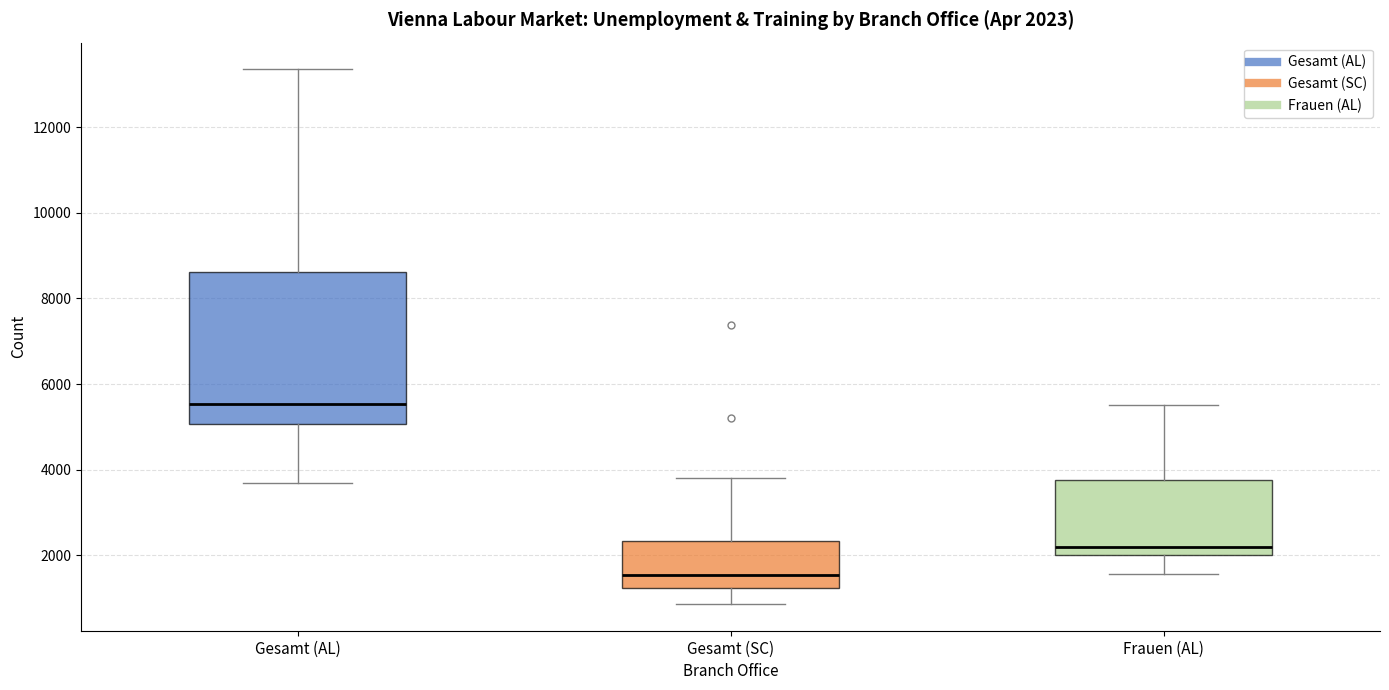

Comparing the boxes themselves (not the whiskers), which one is the tallest?

Gesamt (AL)